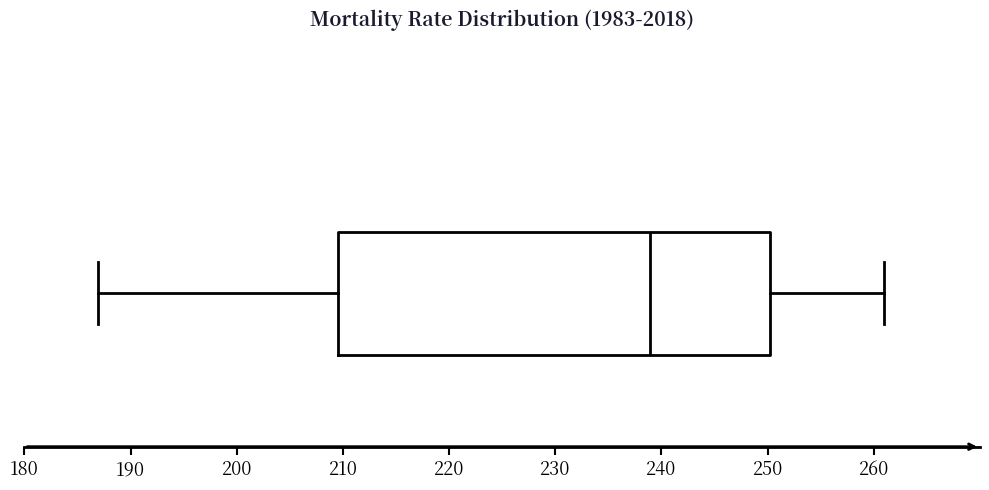

Read this box plot against the x-axis: the position of the median line, the range covered by the box, and the ends of both whiskers. The values are not printed on the chart, so give them approximately, as read against the axis.

median 239, box 210 to 250, whiskers 187 to 261